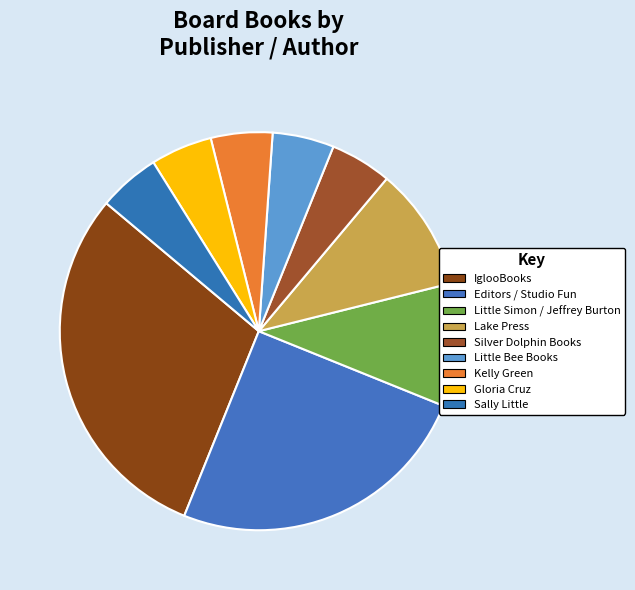

To the nearest percent, what percentage of the pie is Editors / Studio Fun?

25%